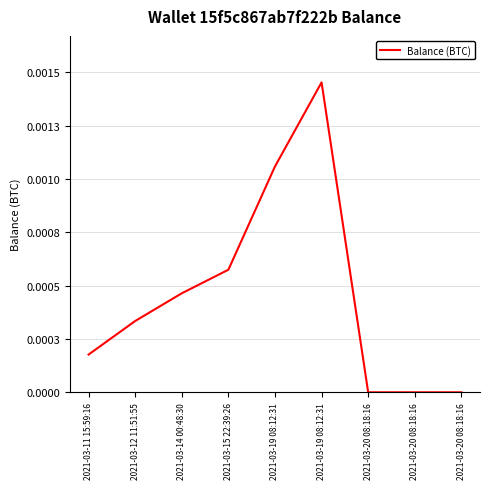

Count the values in the range 0 to 1.

9